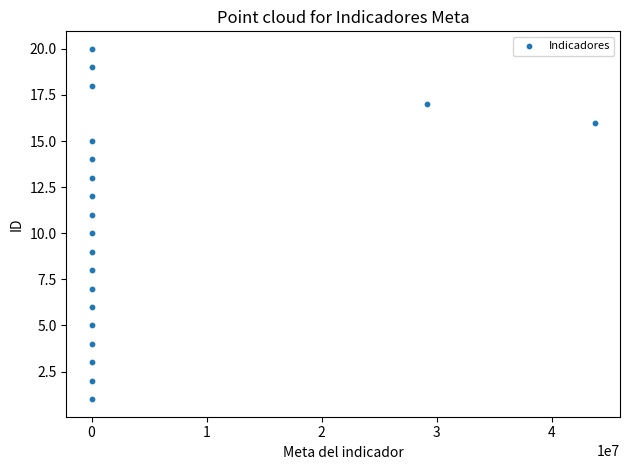

What is the range of X values (max minus min)?

43732484